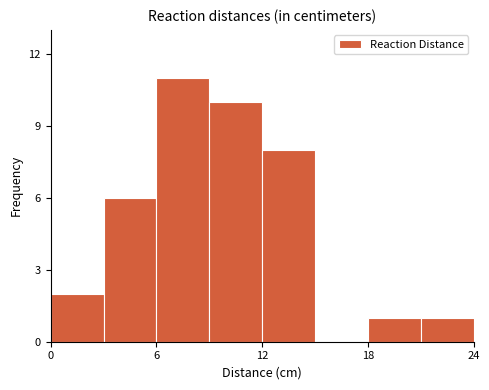

Around what value on the x-axis is the tallest bar? Give the approximate position of its centre, as read against the axis.

8